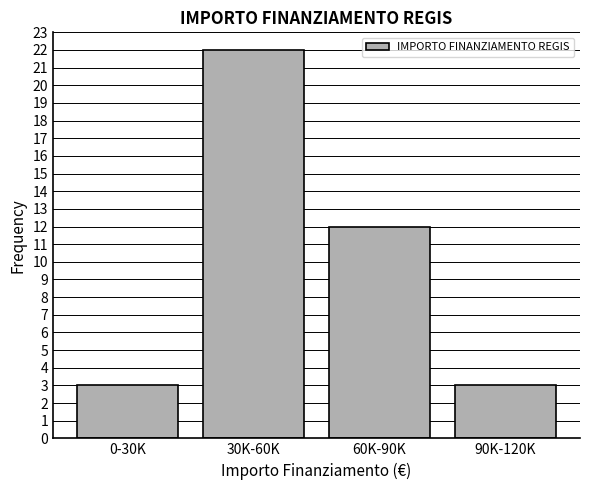

Reading left to right, what are all the values shown in this chart?

3	22	12	3